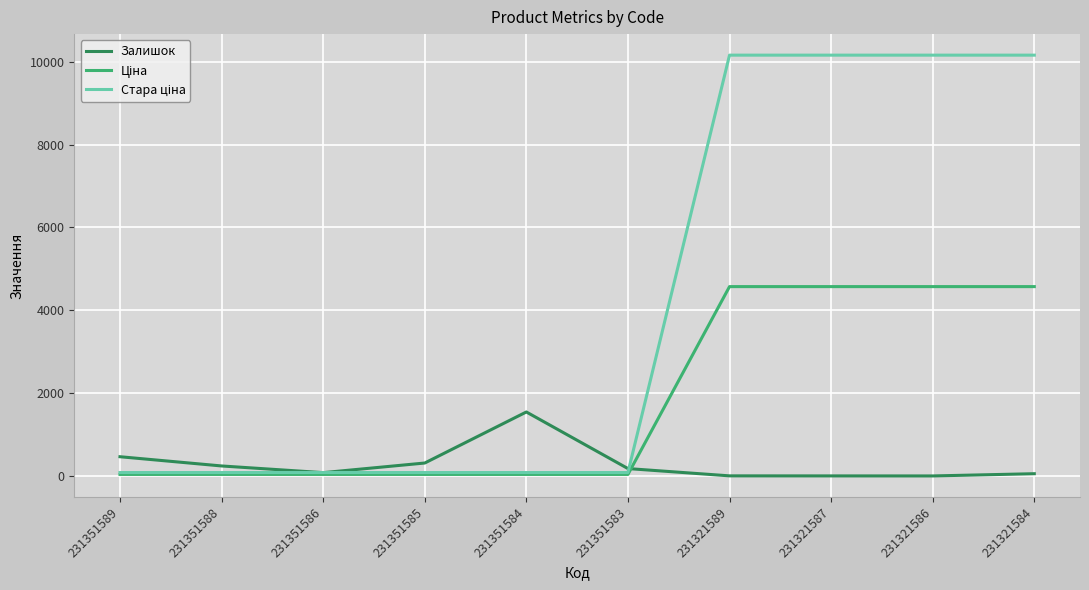

What is the maximum value for Залишок?

1545.0